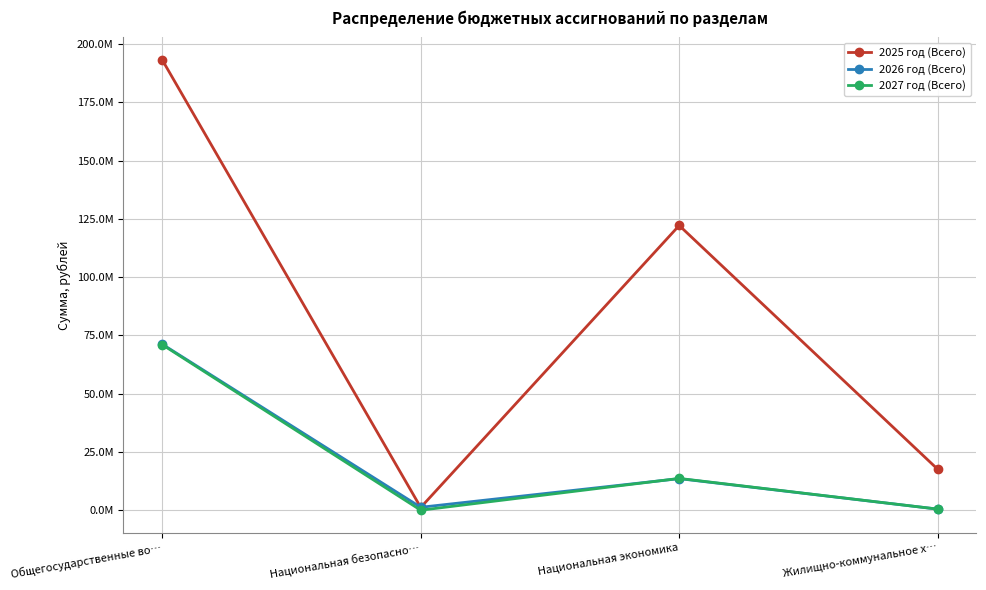

The 2026 год (Всего) series shows 1270000.0 at Национальная безопасно…. True or false?

True